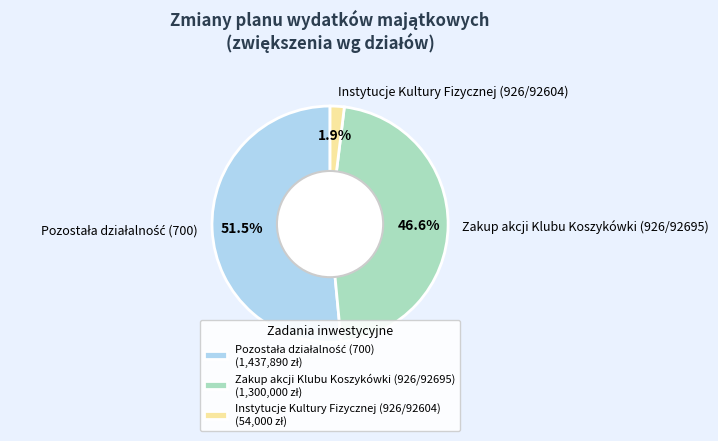

Is it true that Instytucje Kultury Fizycznej (926/92604) is 2% of the pie?

True